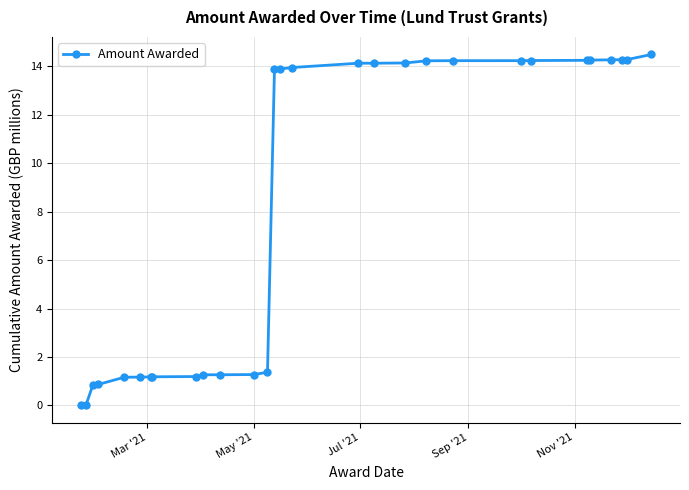

What is the greatest value displayed?

14.5